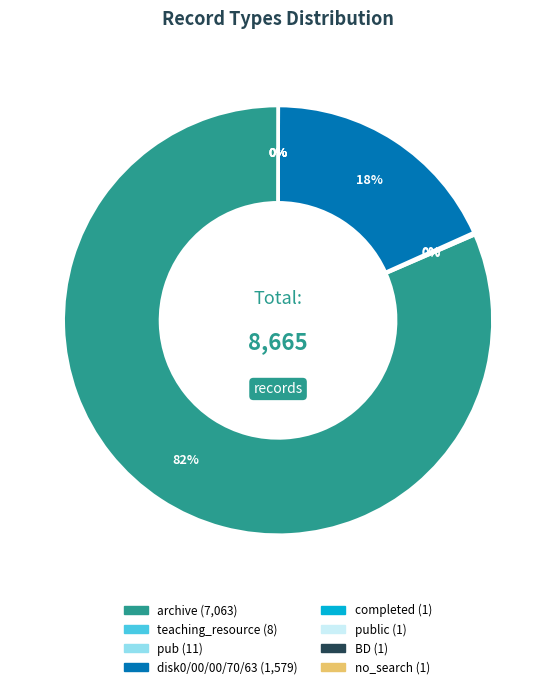

Does any single category account for the majority?

Yes